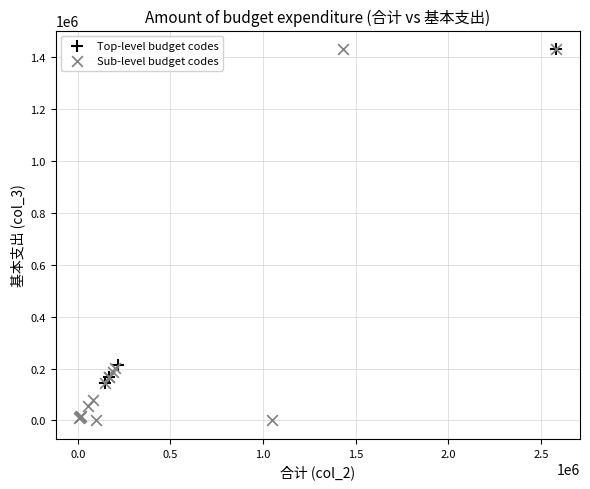

Which series has the widest spread of Y values?

Sub-level budget codes